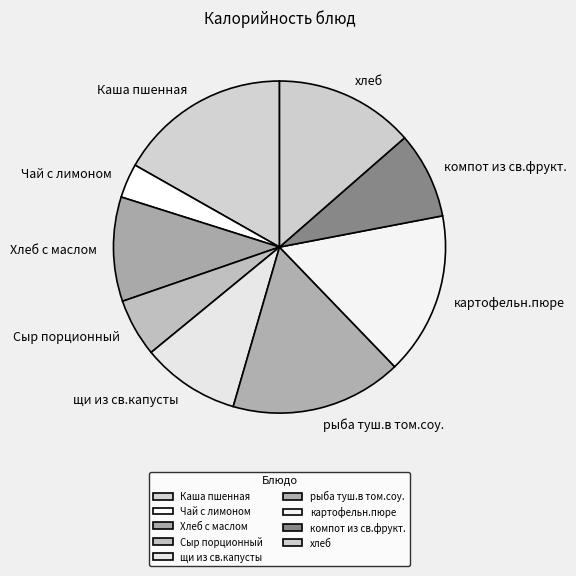

The компот из св.фрукт. slice represents 22% of the pie. True or false?

False